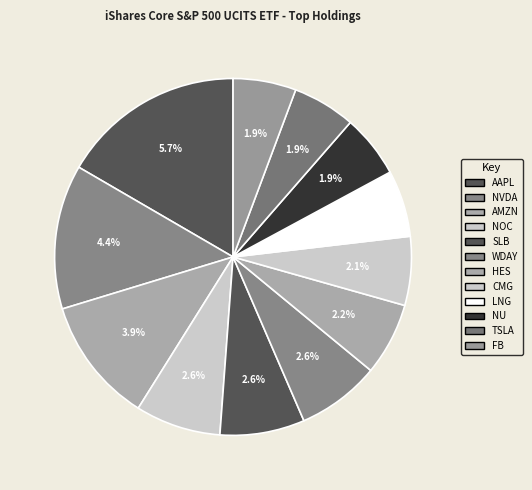

Which slice is the smallest?

NU